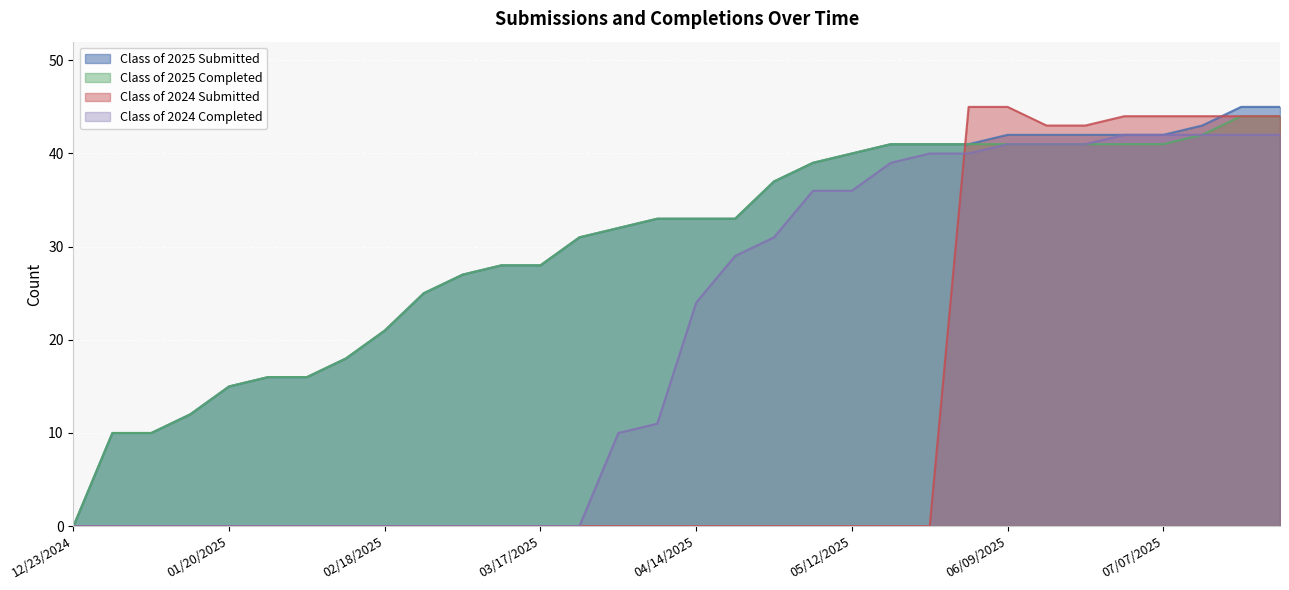

Reading left to right, transcribe all the data shown in this chart.

Class of 2025 Submitted: 12/23/2024=0	12/30/2024=10	01/06/2025=10	01/14/2025=12	01/20/2025=15	01/27/2025=16	02/03/2025=16	02/10/2025=18	02/18/2025=21	02/24/2025=25	03/03/2025=27	03/10/2025=28	03/17/2025=28	03/24/2025=31	03/31/2025=32	04/07/2025=33	04/14/2025=33	04/21/2025=33	04/28/2025=37	05/06/2025=39	05/12/2025=40	05/19/2025=41	05/26/2025=41	06/02/2025=41	06/09/2025=42	06/16/2025=42	06/21/2025=42	06/30/2025=42	07/07/2025=42	07/14/2025=43	07/21/2025=45	07/28/2025=45
Class of 2025 Completed: 12/23/2024=0	12/30/2024=10	01/06/2025=10	01/14/2025=12	01/20/2025=15	01/27/2025=16	02/03/2025=16	02/10/2025=18	02/18/2025=21	02/24/2025=25	03/03/2025=27	03/10/2025=28	03/17/2025=28	03/24/2025=31	03/31/2025=32	04/07/2025=33	04/14/2025=33	04/21/2025=33	04/28/2025=37	05/06/2025=39	05/12/2025=40	05/19/2025=41	05/26/2025=41	06/02/2025=41	06/09/2025=41	06/16/2025=41	06/21/2025=41	06/30/2025=41	07/07/2025=41	07/14/2025=42	07/21/2025=44	07/28/2025=44
Class of 2024 Submitted: 12/23/2024=0	12/30/2024=0	01/06/2025=0	01/14/2025=0	01/20/2025=0	01/27/2025=0	02/03/2025=0	02/10/2025=0	02/18/2025=0	02/24/2025=0	03/03/2025=0	03/10/2025=0	03/17/2025=0	03/24/2025=0	03/31/2025=0	04/07/2025=0	04/14/2025=0	04/21/2025=0	04/28/2025=0	05/06/2025=0	05/12/2025=0	05/19/2025=0	05/26/2025=0	06/02/2025=45	06/09/2025=45	06/16/2025=43	06/21/2025=43	06/30/2025=44	07/07/2025=44	07/14/2025=44	07/21/2025=44	07/28/2025=44
Class of 2024 Completed: 12/23/2024=0	12/30/2024=0	01/06/2025=0	01/14/2025=0	01/20/2025=0	01/27/2025=0	02/03/2025=0	02/10/2025=0	02/18/2025=0	02/24/2025=0	03/03/2025=0	03/10/2025=0	03/17/2025=0	03/24/2025=0	03/31/2025=10	04/07/2025=11	04/14/2025=24	04/21/2025=29	04/28/2025=31	05/06/2025=36	05/12/2025=36	05/19/2025=39	05/26/2025=40	06/02/2025=40	06/09/2025=41	06/16/2025=41	06/21/2025=41	06/30/2025=42	07/07/2025=42	07/14/2025=42	07/21/2025=42	07/28/2025=42